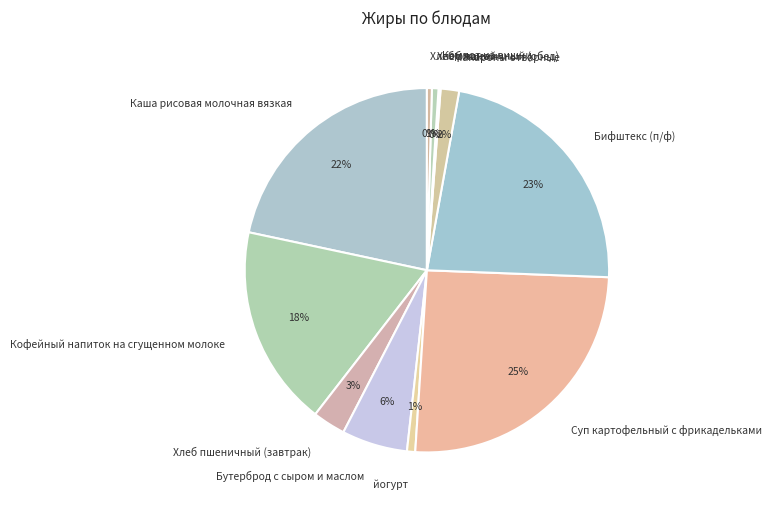

To the nearest percent, what percentage of the pie is йогурт?

1%